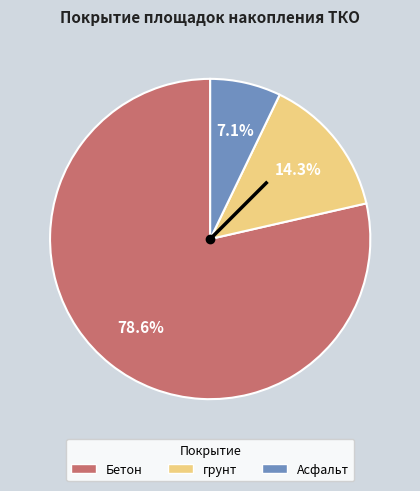

Which slice is the largest?

Бетон